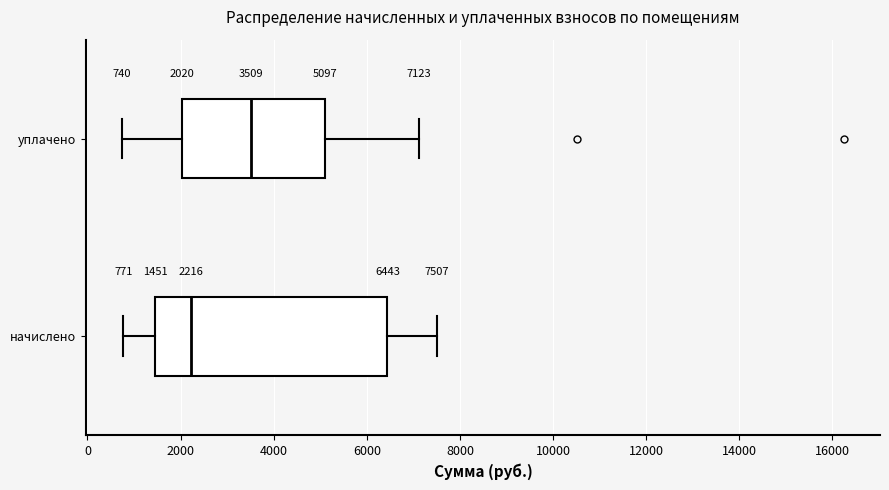

Which box is the widest, from its left edge to its right edge?

начислено